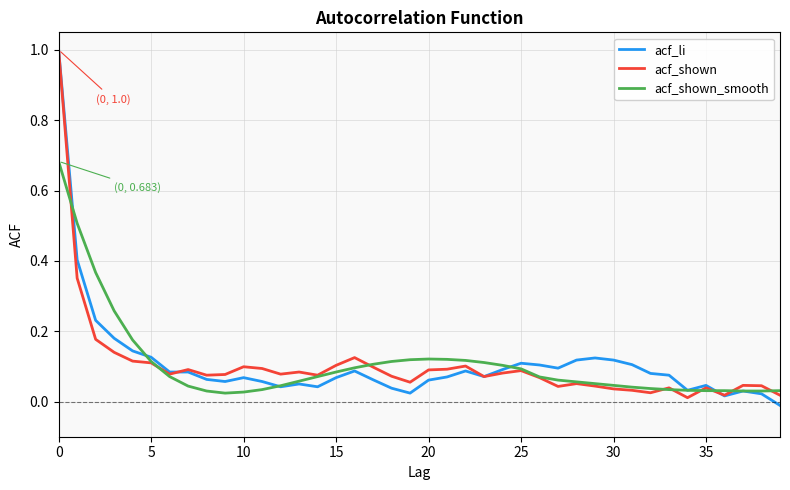

At which label is acf_li closest to 0?

39